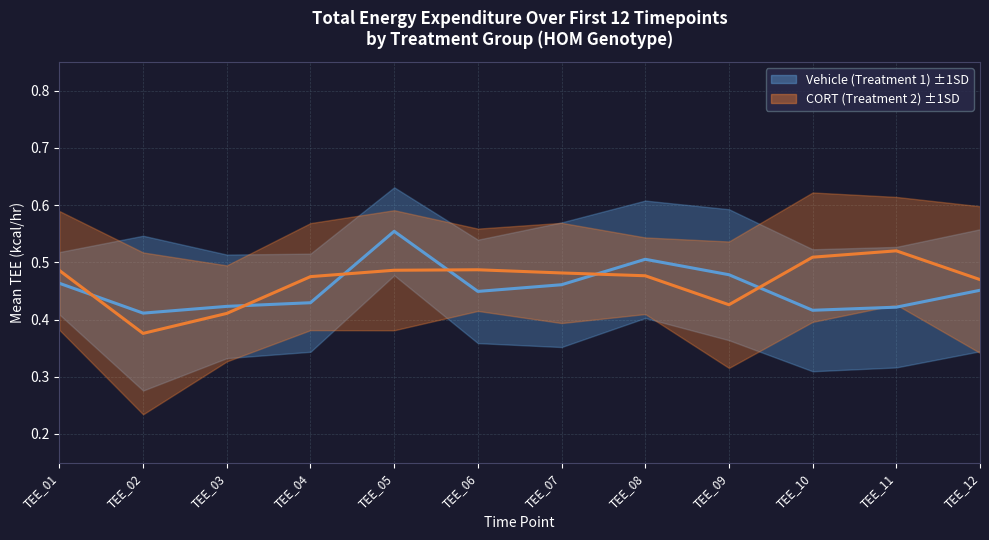

What is the highest value of the CORT (Treatment 2) series?

0.5